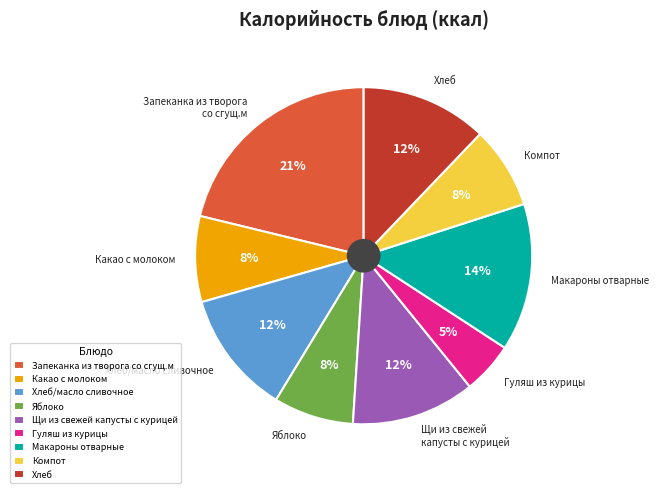

Is it true that Гуляш из курицы is 5% of the pie?

True